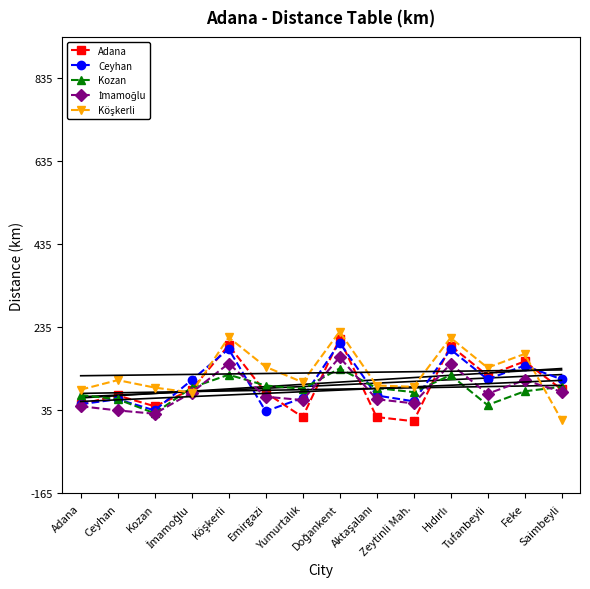

Count the number of data series in this chart.

5